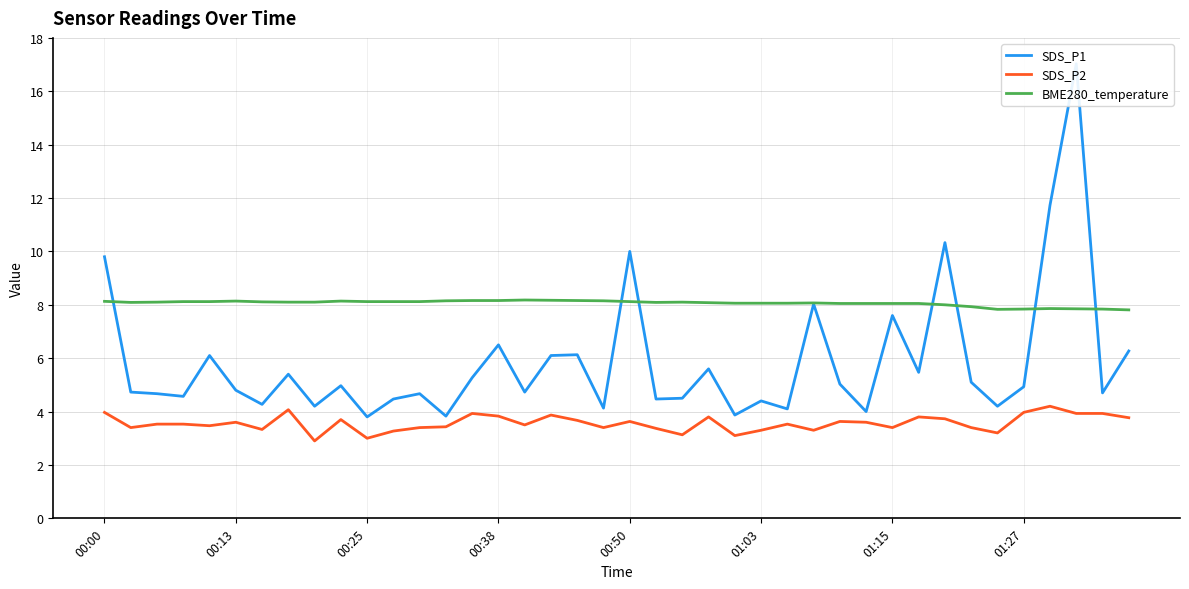

The value of SDS_P1 at 28 is 2.3. True or false?

False